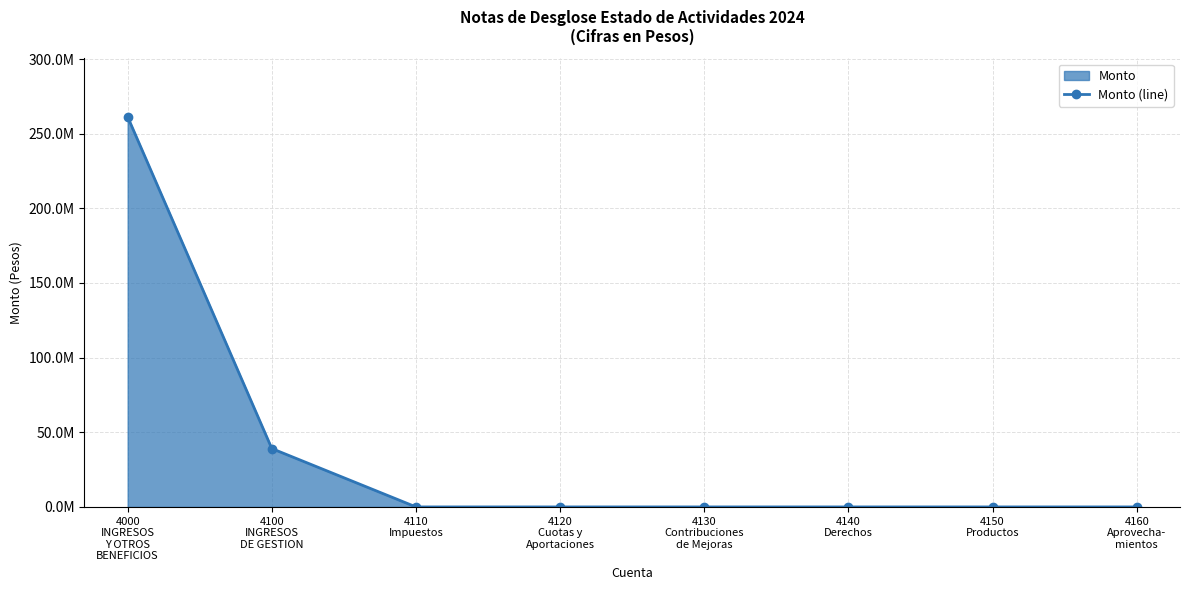

Which label corresponds to the largest value in the chart?

4000
INGRESOS
Y OTROS
BENEFICIOS